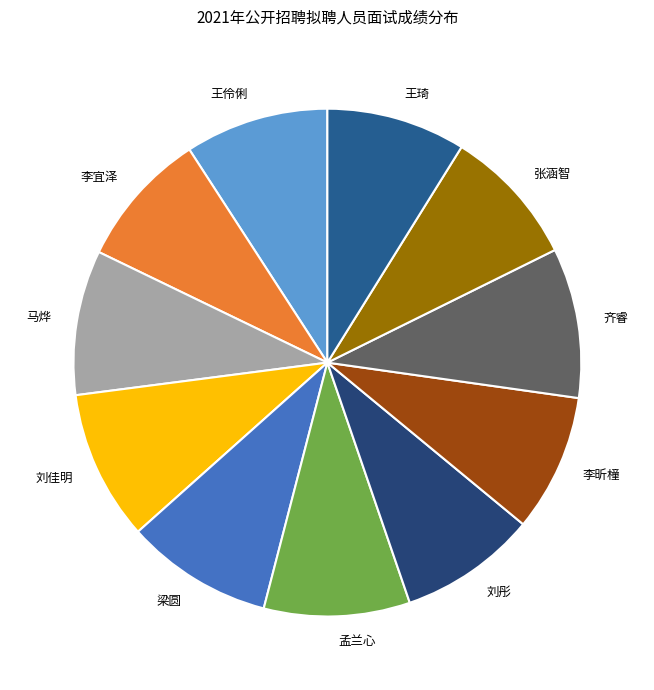

Approximately how many times larger is the value at 王伶俐 compared to 齐睿?

1.0